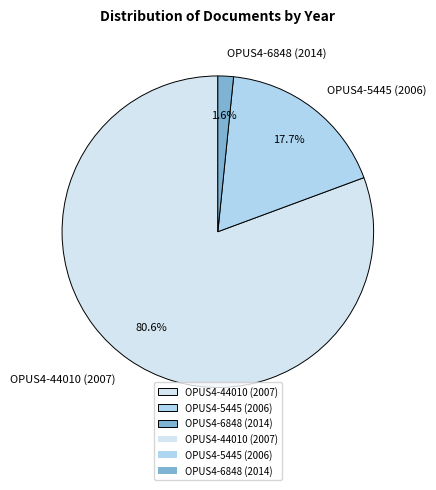

To the nearest percent, what is the average slice percentage?

33%